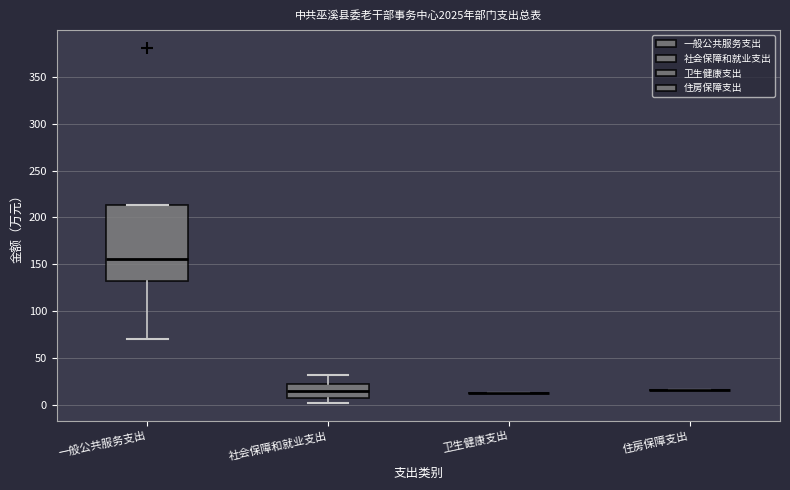

Comparing the boxes themselves (not the whiskers), which one is the tallest?

一般公共服务支出